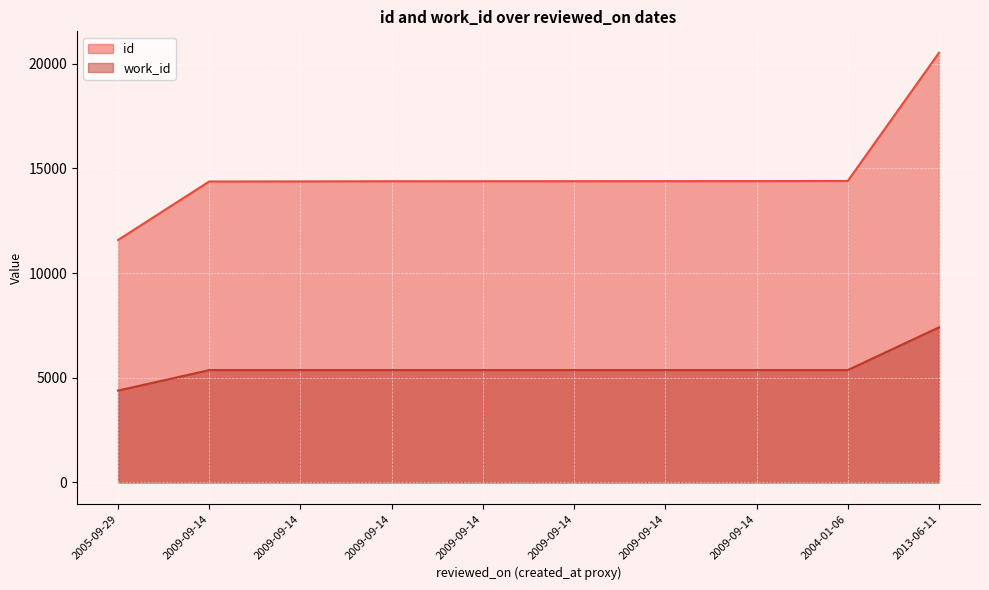

Which series has the largest total across all categories?

id